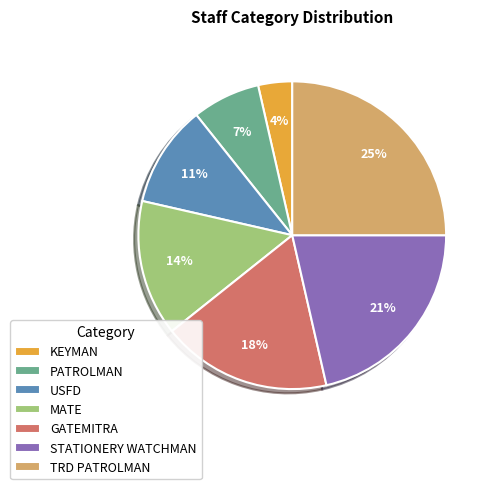

Is the sum of KEYMAN and PATROLMAN greater than half?

No